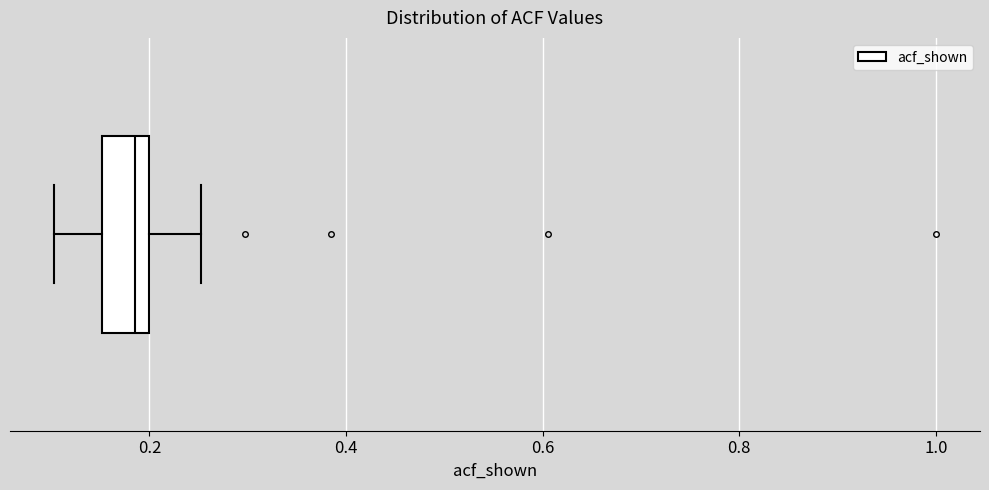

Transcribe this box plot: give where the median line is, the range the box spans, and where the two whiskers end, as read against the x-axis. The values are not printed on the chart, so give them approximately, as read against the axis.

median 0.18, box 0.16 to 0.20, whiskers 0.10 to 0.26